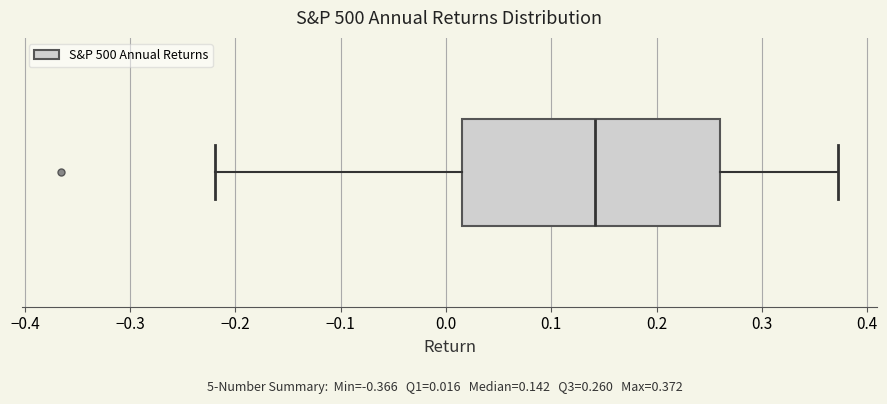

Transcribe this box plot: give where the median line is, the range the box spans, and where the two whiskers end, as read against the x-axis. The values are not printed on the chart, so give them approximately, as read against the axis.

median 0.14, box 0.02 to 0.26, whiskers -0.22 to 0.37